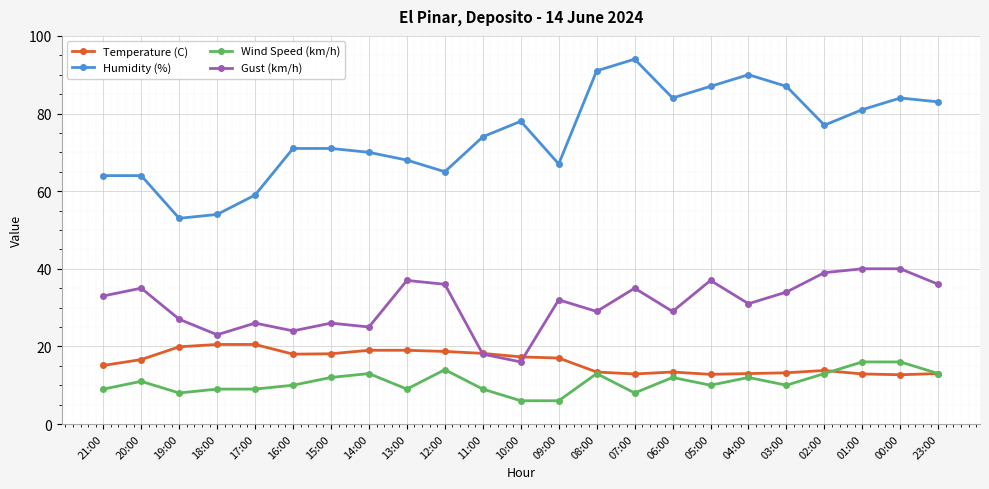

List the series in order of their peak value, lowest first.

Wind Speed (km/h), Temperature (C), Gust (km/h), Humidity (%)